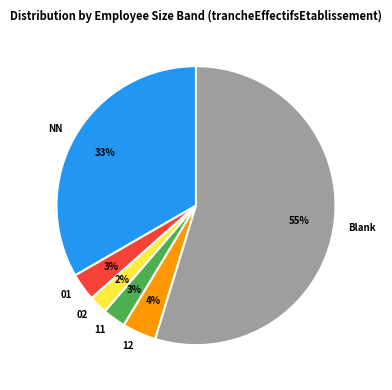

Is there a majority slice in this chart?

Yes